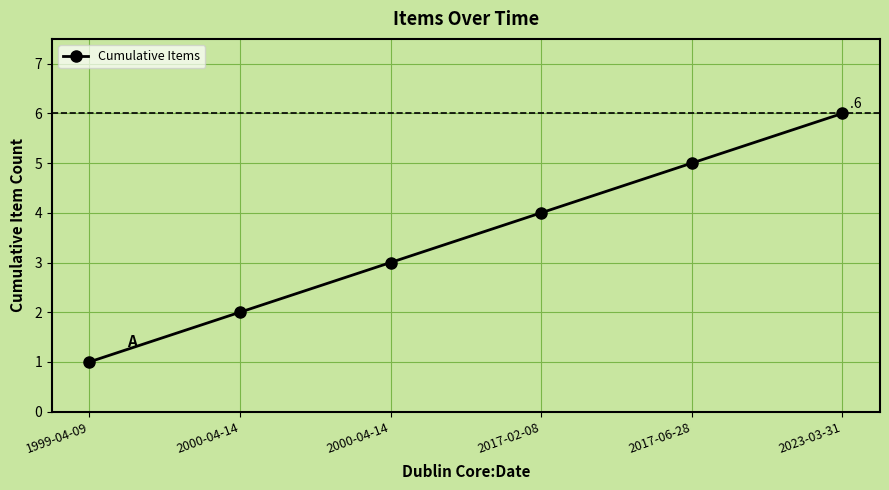

What is the label of the 1st point from the left?

1999-04-09